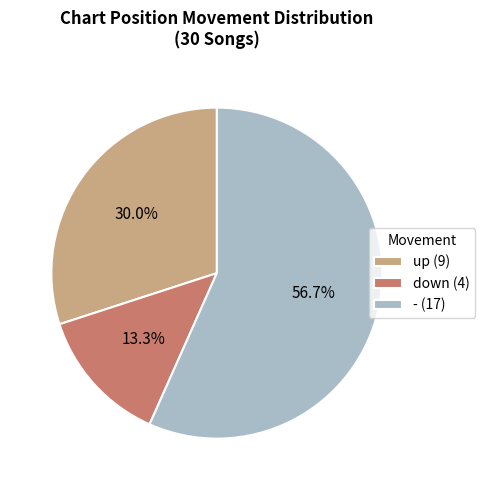

What portion of the pie excludes up (9)?

70.0%